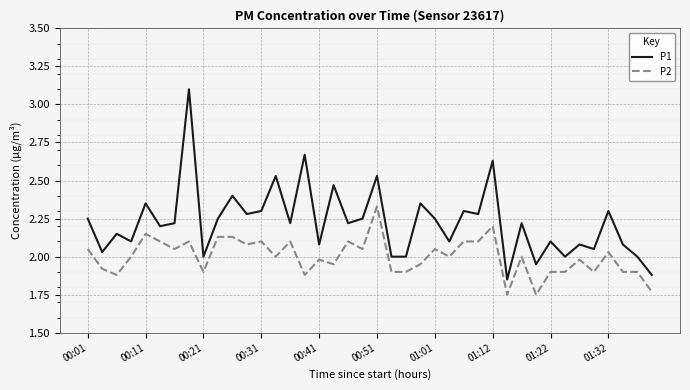

List the series in order of their overall mean, highest first.

P1, P2